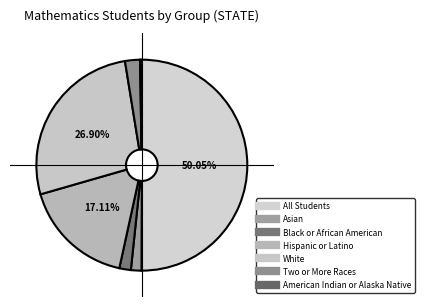

To the nearest percent, what is the combined percentage of Asian and White?

29%